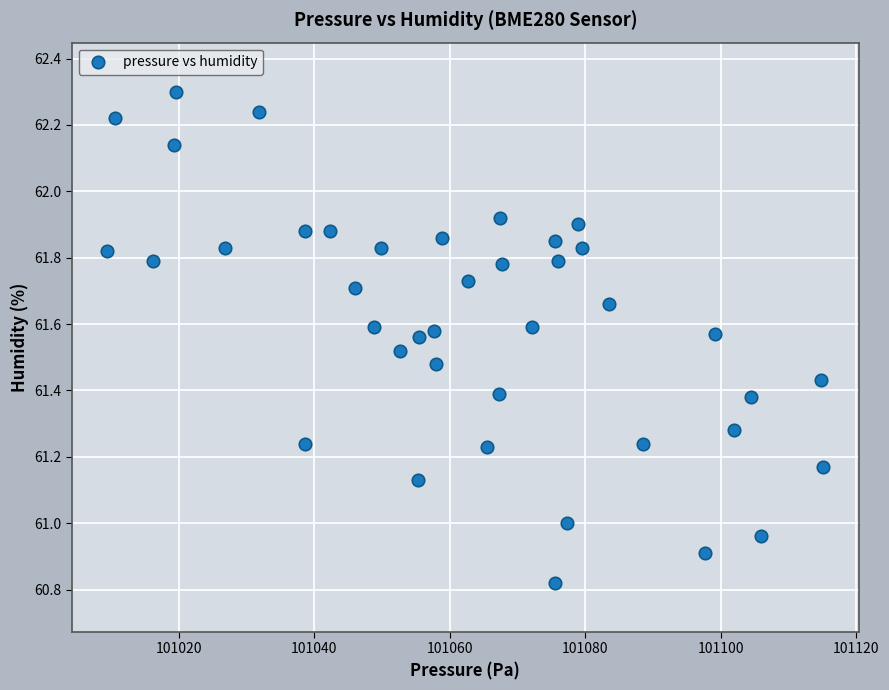

What is the range of Y values (max minus min)?

1.5